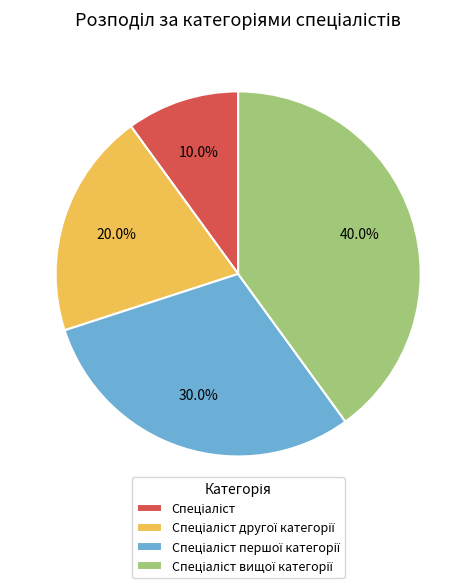

Is there any slice that represents more than half of the pie?

No